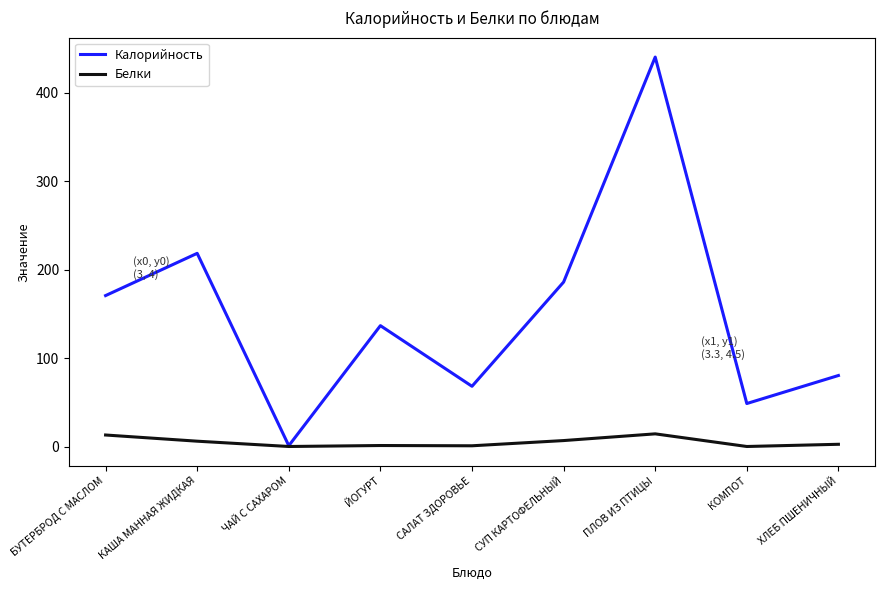

How many values in the Калорийность series exceed 136?

5